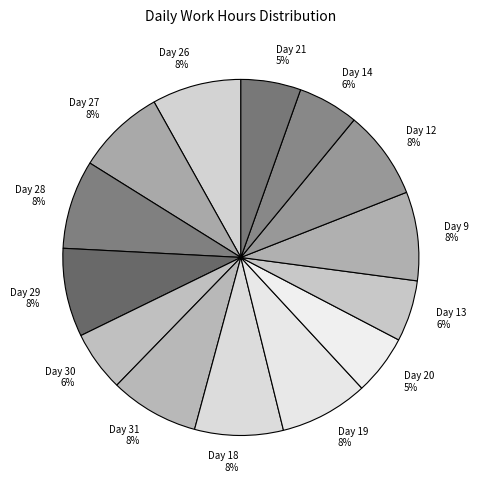

What percentage is the Day 12 slice, to the nearest percent?

8%